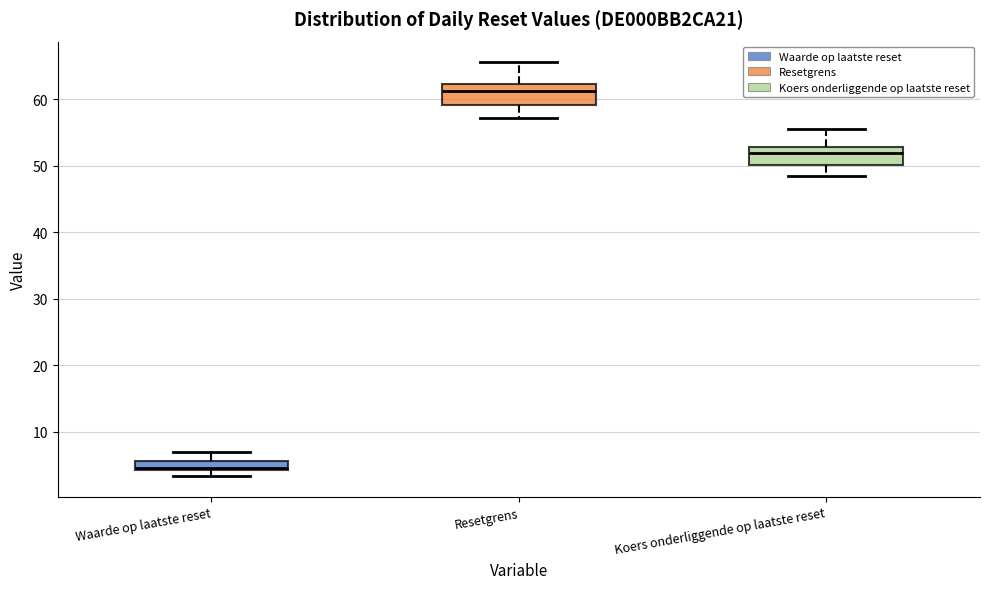

Where is the lower edge of the box for Koers onderliggende op laatste reset on the y-axis? The values are not printed on the chart, so give them approximately, as read against the axis.

50